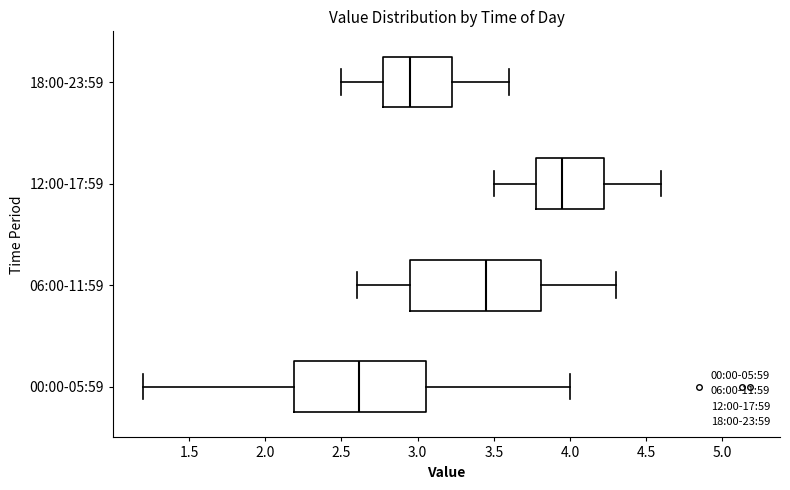

Which box has the furthest to the right median line?

12:00-17:59